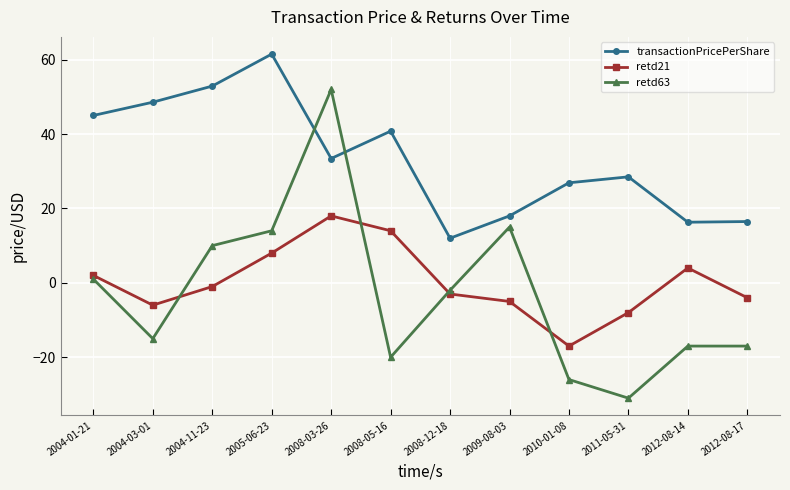

In retd63, how many points are lower than both neighbors (excluding endpoints)?

3